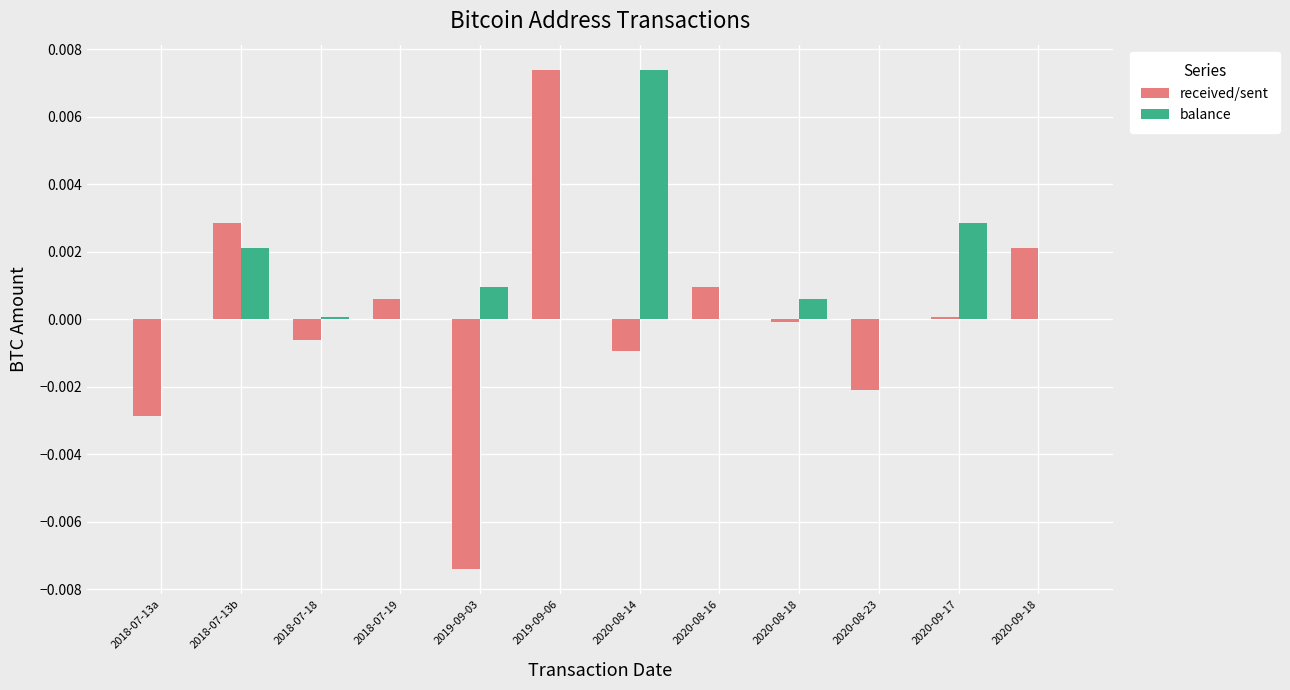

At which category is the sum across all series the highest?

2019-09-06